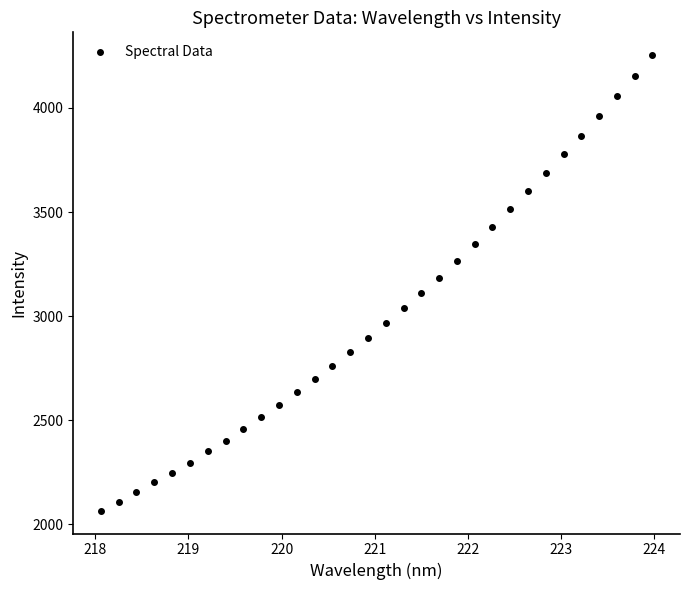

What is the range of X values (max minus min)?

5.9